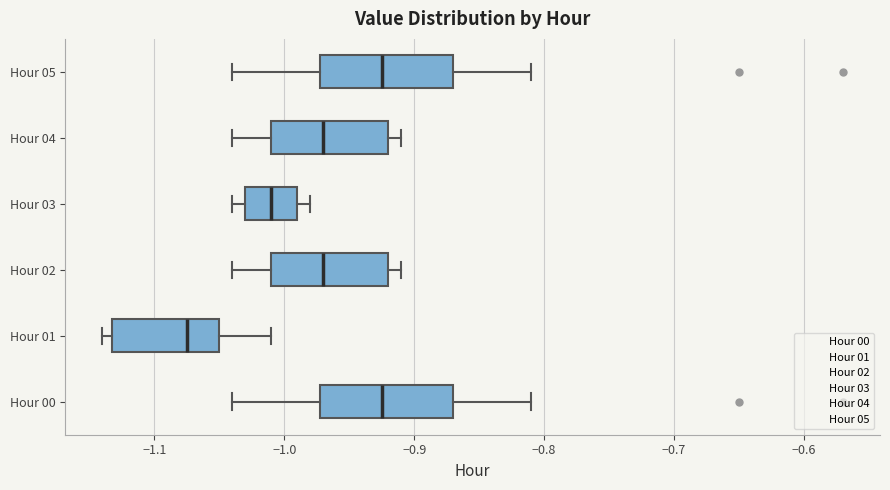

Reading bottom to top, transcribe this box plot: for each box, give where its median line is, the range the box spans, and where its two whiskers end, as read against the x-axis. The values are not printed on the chart, so give them approximately, as read against the axis.

Hour 00: median -0.92, box -0.97 to -0.87, whiskers -1.04 to -0.81
Hour 01: median -1.07, box -1.13 to -1.05, whiskers -1.14 to -1.01
Hour 02: median -0.97, box -1.01 to -0.92, whiskers -1.04 to -0.91
Hour 03: median -1.01, box -1.03 to -0.99, whiskers -1.04 to -0.98
Hour 04: median -0.97, box -1.01 to -0.92, whiskers -1.04 to -0.91
Hour 05: median -0.92, box -0.97 to -0.87, whiskers -1.04 to -0.81